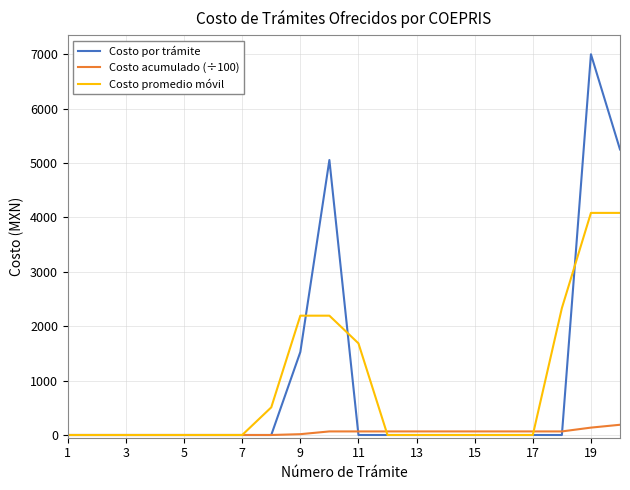

Which series has the largest total across all categories?

Costo por trámite